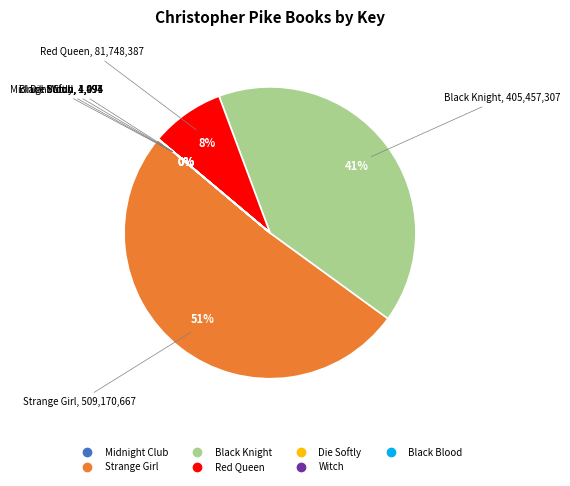

To the nearest percent, what portion does Strange Girl represent?

51%